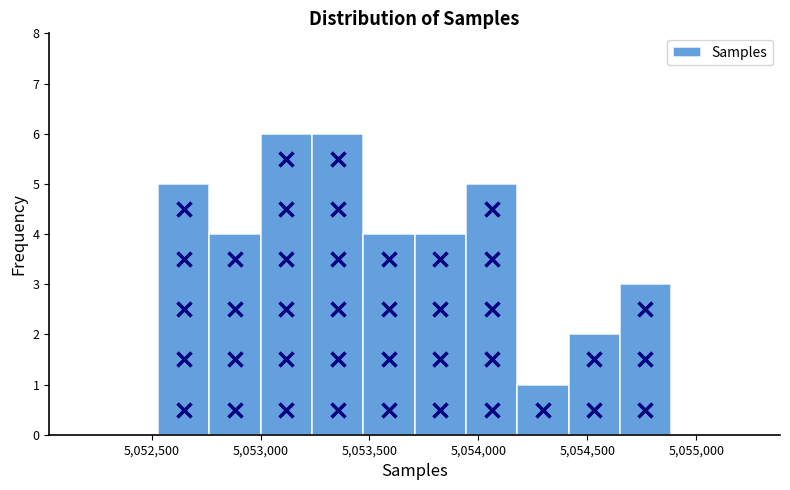

Reading left to right, transcribe this chart: for each bar, give the range it covers on the x-axis and its height. Neither the bar edges nor the heights are printed on the chart, so give them approximately, as read against the axes.

5052550 to 5052750: 5
5052750 to 5053000: 4
5053000 to 5053250: 6
5053250 to 5053450: 6
5053450 to 5053700: 4
5053700 to 5053950: 4
5053950 to 5054200: 5
5054200 to 5054400: 1
5054400 to 5054650: 2
5054650 to 5054900: 3